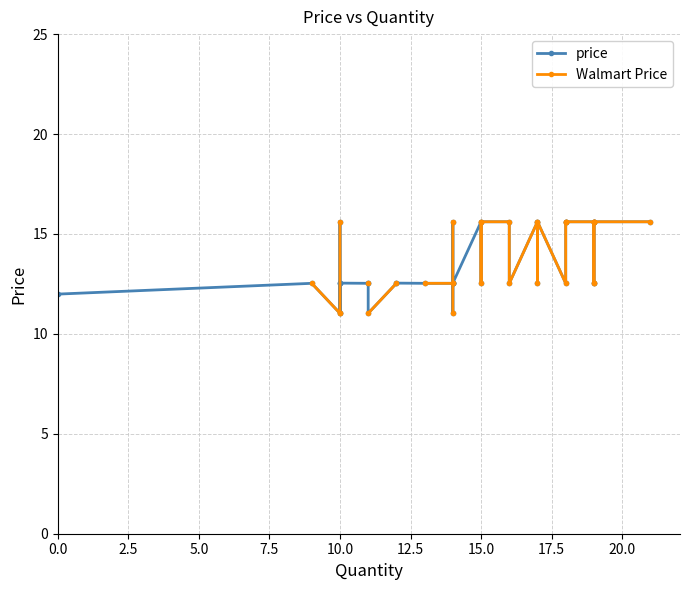

At how many categories does at least one series exceed 11?

40